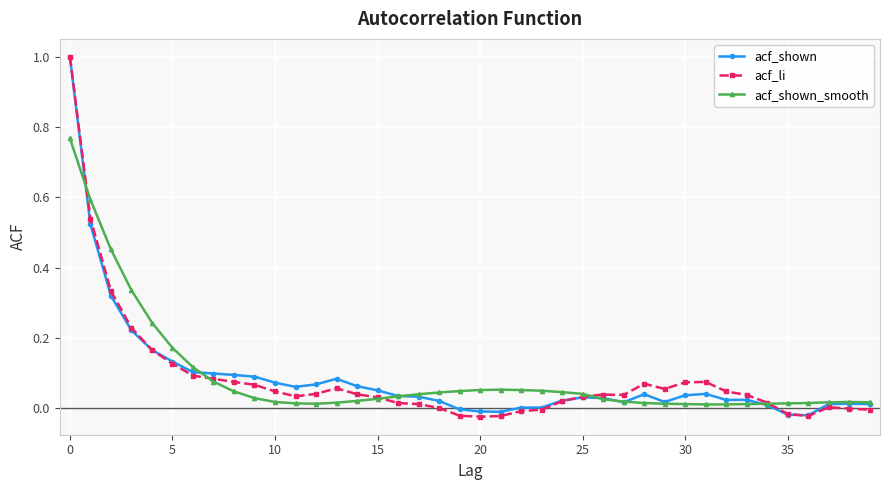

True or false: acf_shown has more than 0 interior local peaks.

True